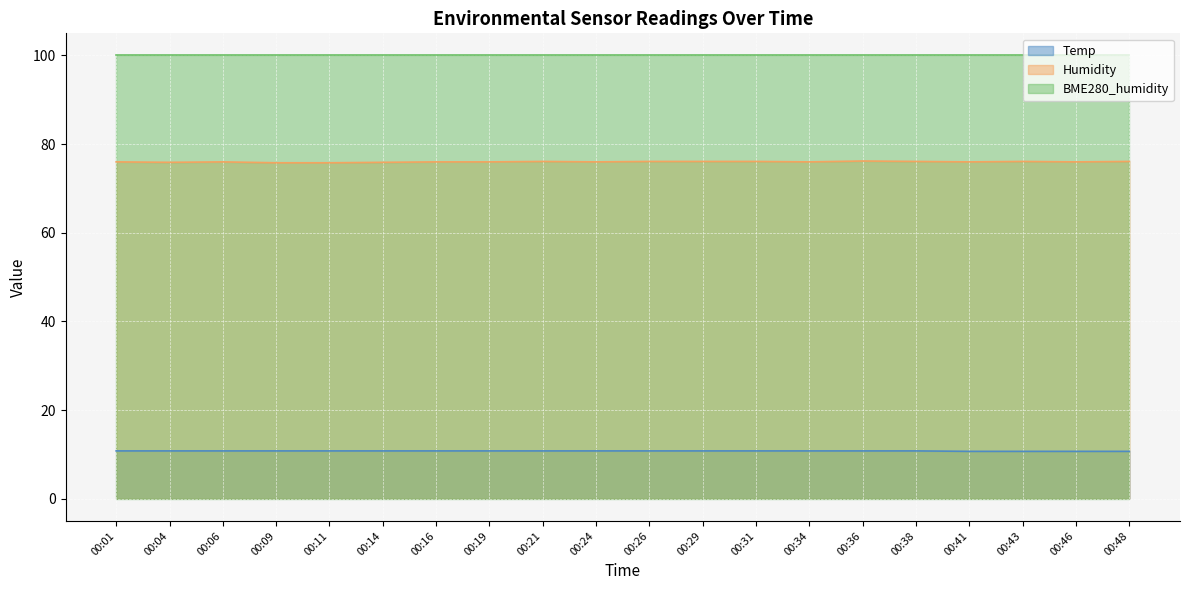

What is the maximum value shown in the chart?

100.0